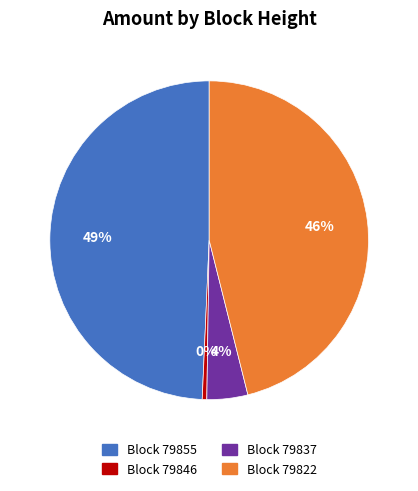

What percentage is the Block 79822 slice, to the nearest percent?

46%